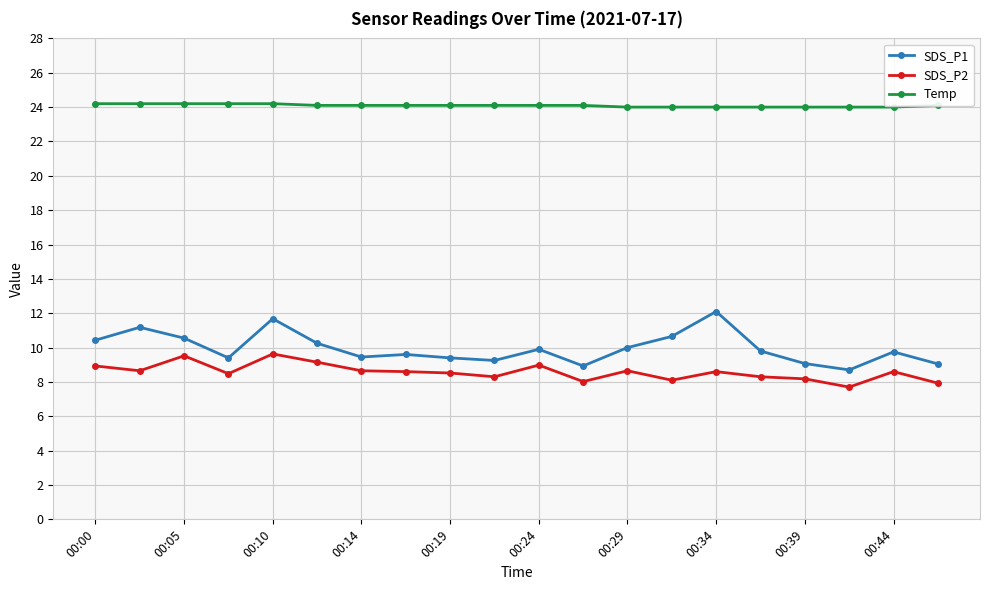

True or false: SDS_P1 and Temp intersect in this chart.

False